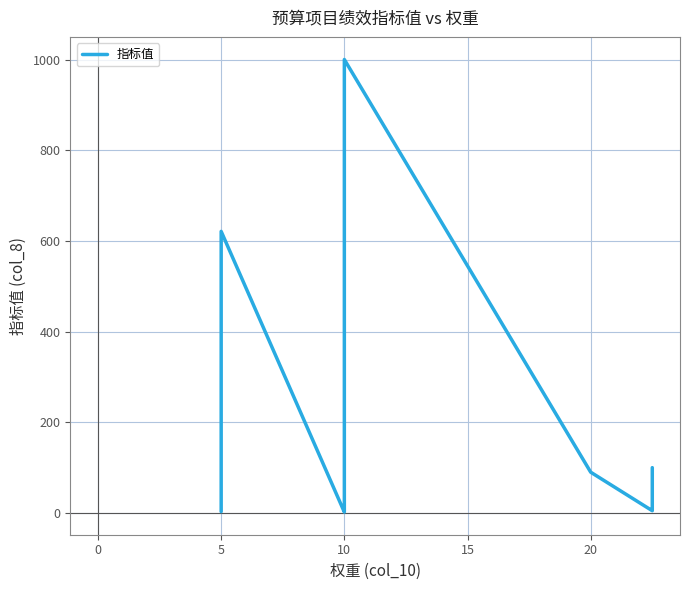

How many lines are shown in the chart?

1